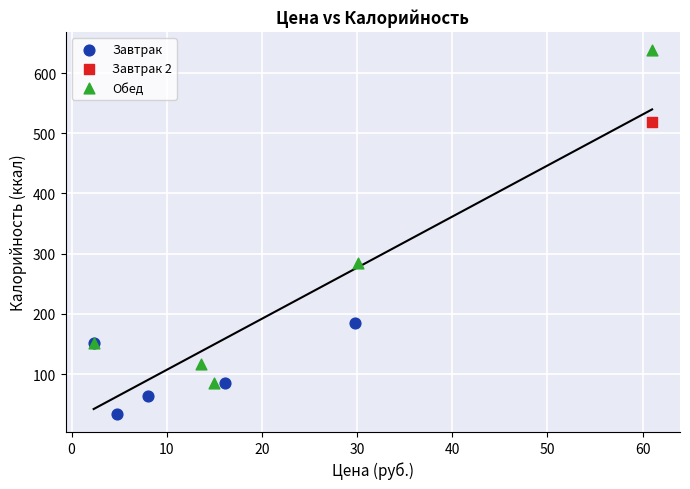

What are all the series names shown in the legend?

Завтрак, Завтрак 2, Обед